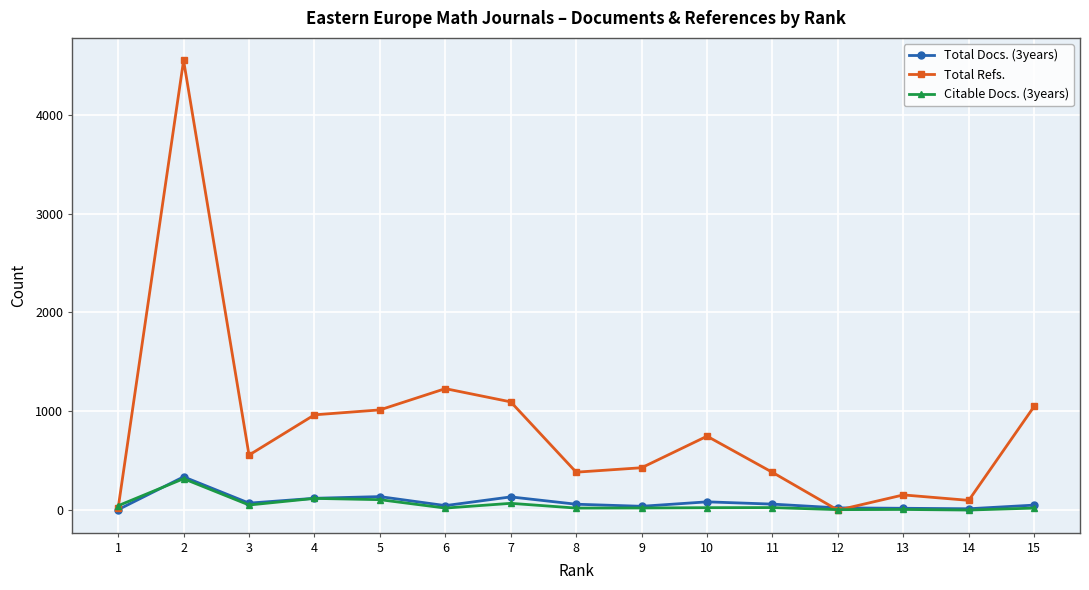

What is the average value of the Total Docs. (3years) series?

80